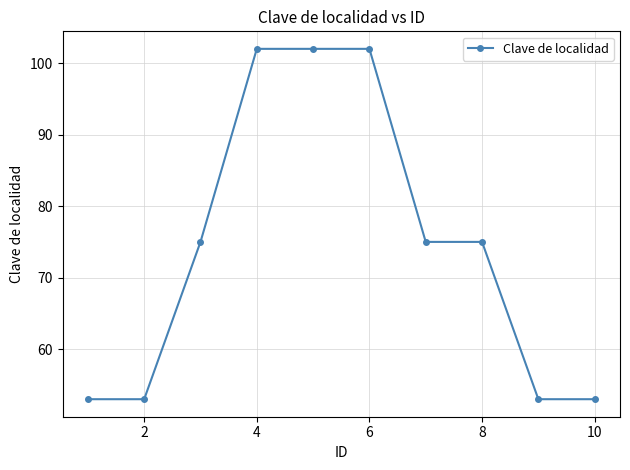

What is the value of the 7th point from the left?

75